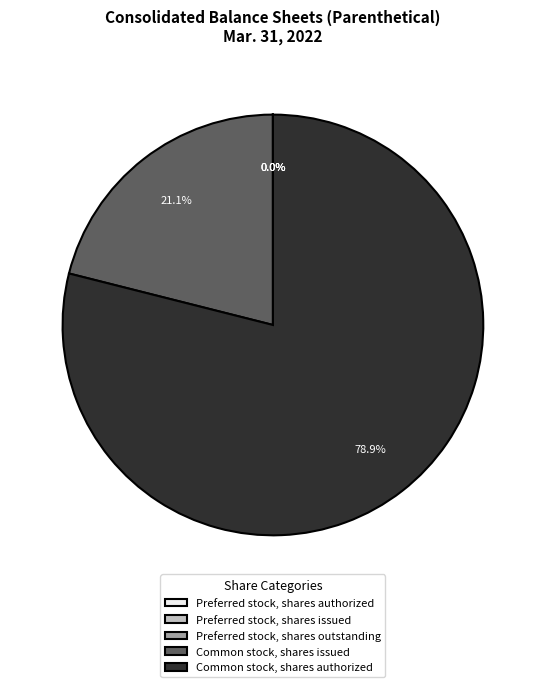

Is there a majority slice in this chart?

Yes